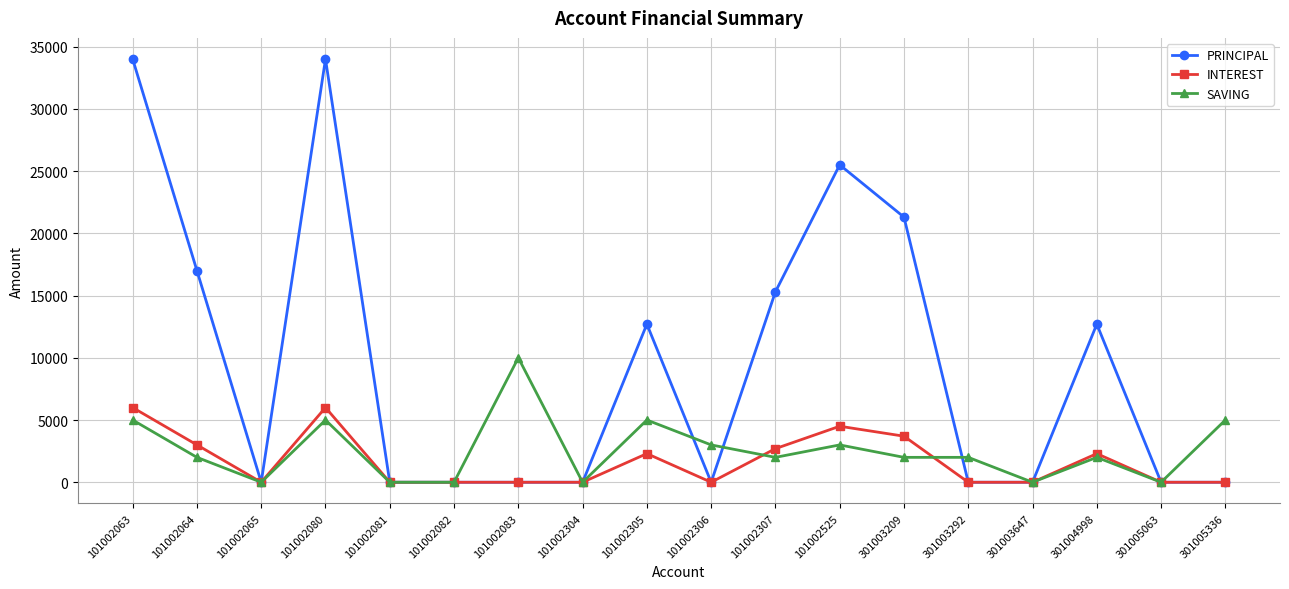

At which category does SAVING reach its first local valley?

101002065